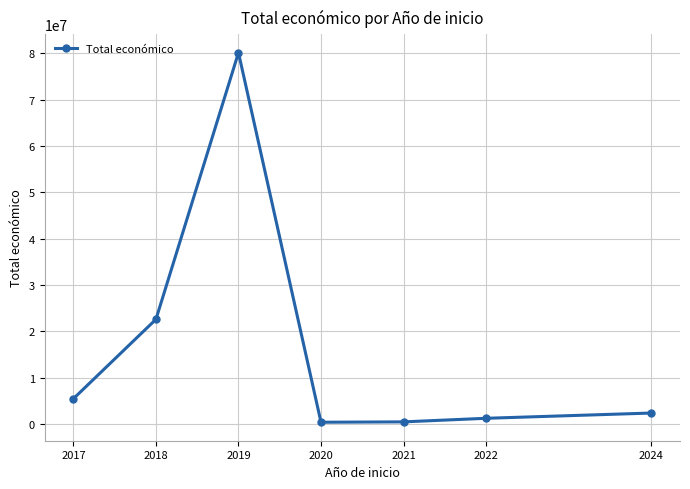

At which category does the data reach its first local peak?

2019